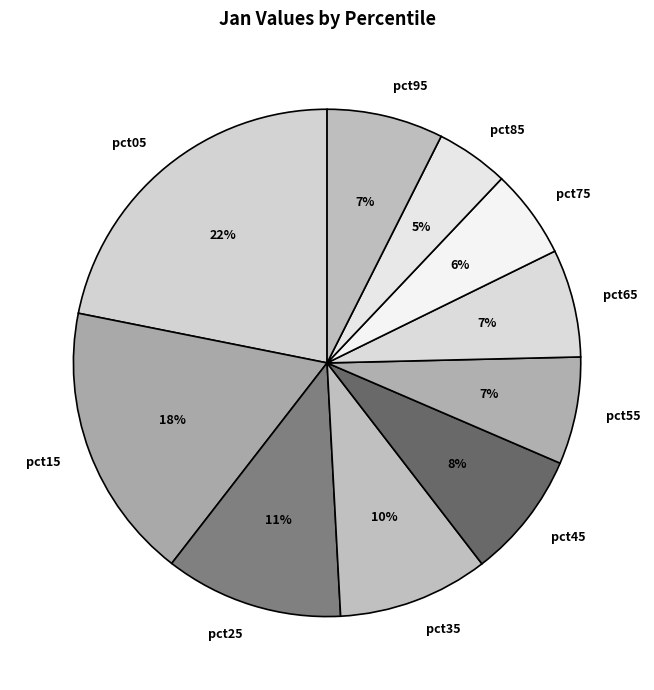

To the nearest percent, what is the average slice percentage?

10%